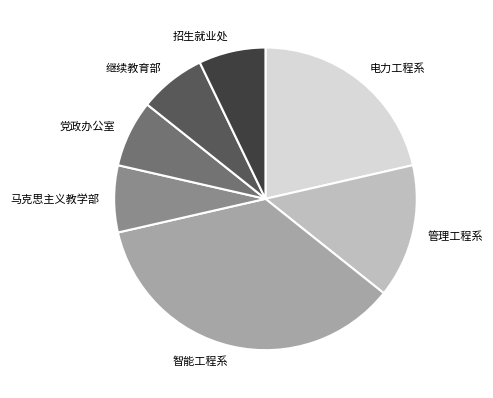

How many segments does this pie chart have?

7